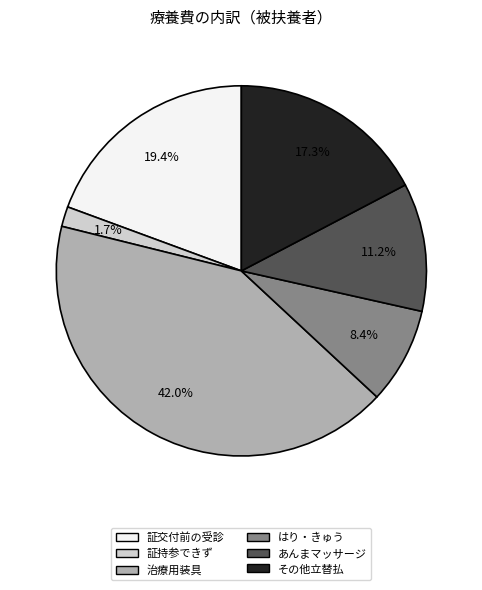

Does その他立替払 represent more than half of the total?

No